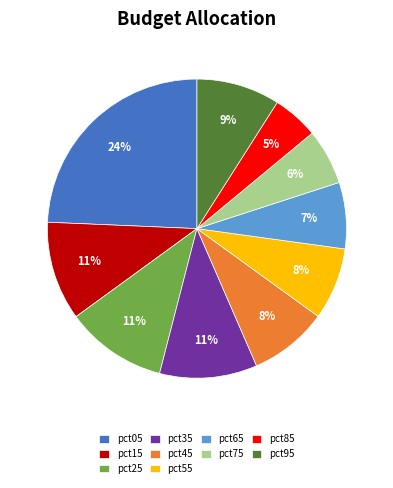

To the nearest percent, what is the average slice percentage?

10%